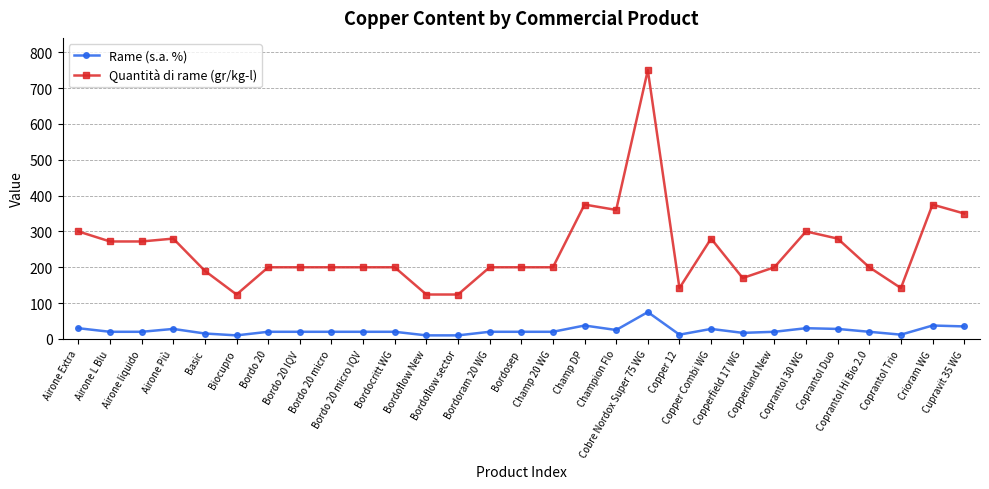

Which label corresponds to the largest value in the chart?

Cobre Nordox Super 75 WG